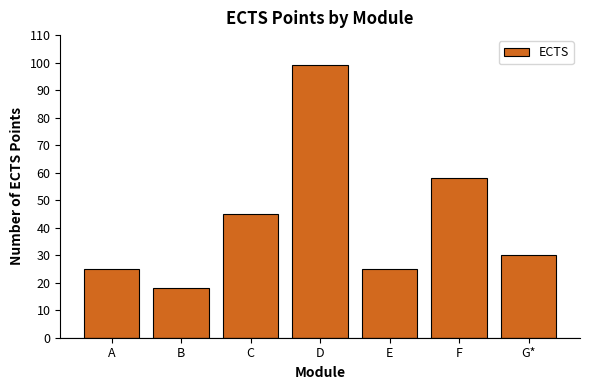

Reading right to left, extract all data points from this chart.

30	58	25	99	45	18	25